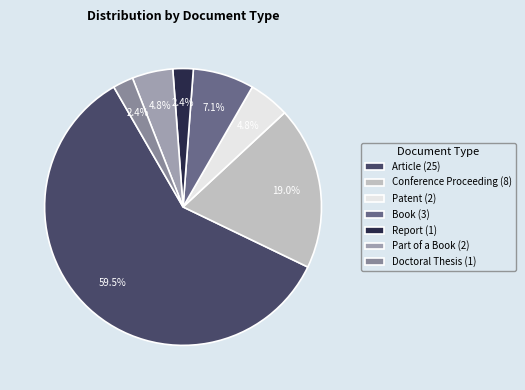

Approximately how many times larger is the value at Article compared to Doctoral Thesis?

25.0